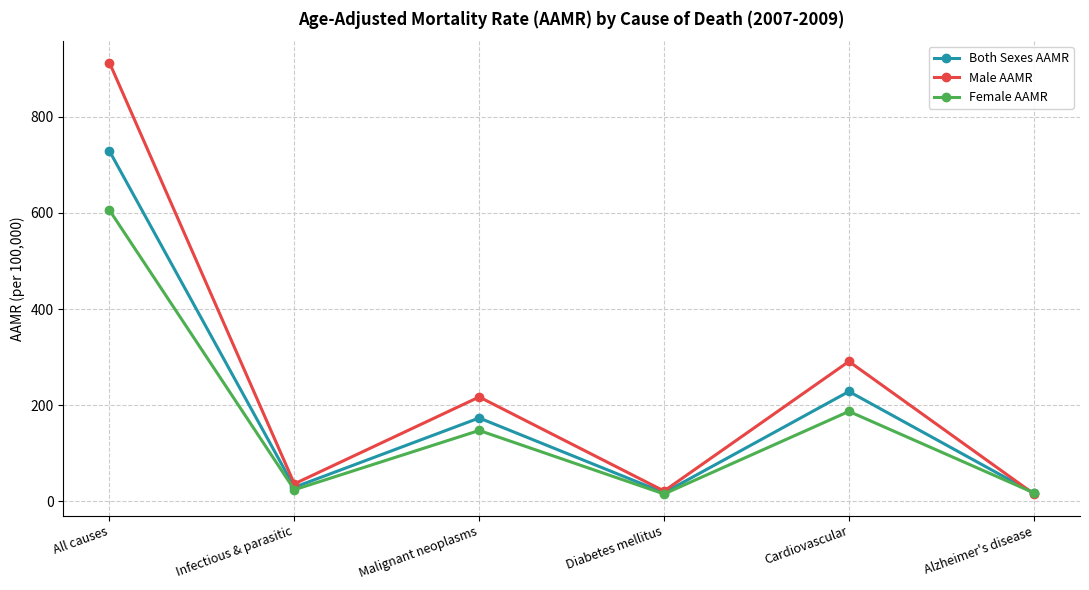

What is the sum of all Both Sexes AAMR values?

1194.8